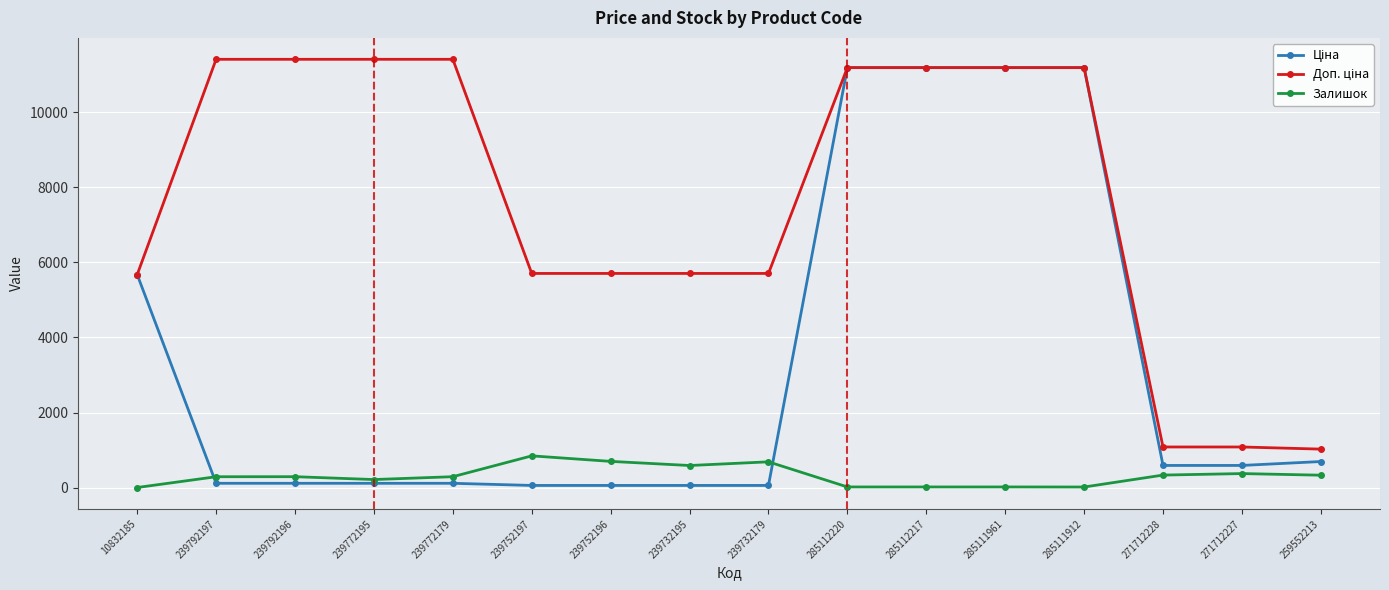

What is the value of the Залишок point at the 10th from the left?

17.0